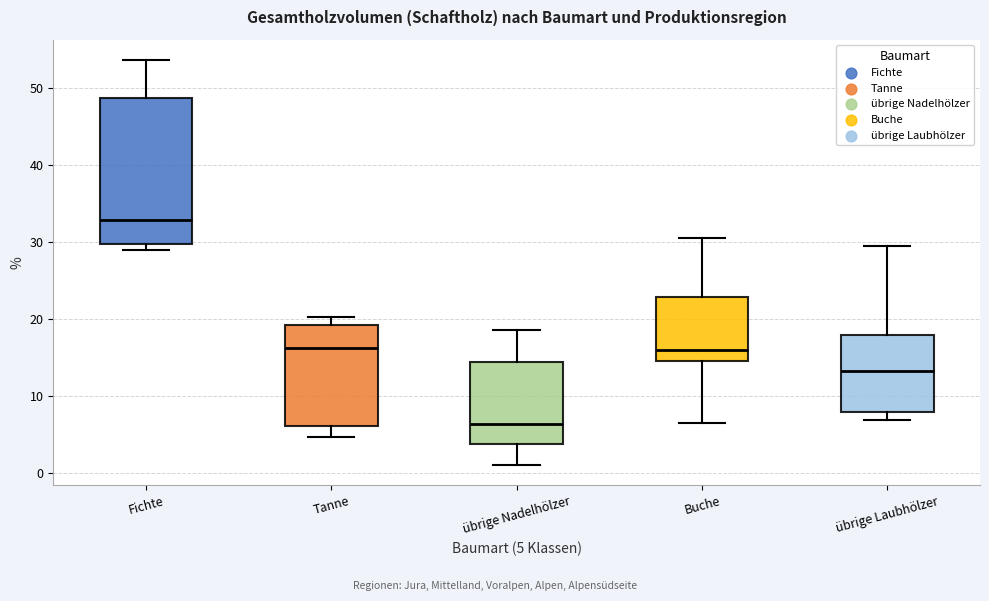

Reading left to right, transcribe this box plot: for each box, give where its median line is, the range the box spans, and where its two whiskers end, as read against the y-axis. The values are not printed on the chart, so give them approximately, as read against the axis.

Fichte: median 33, box 30 to 49, whiskers 29 to 54
Tanne: median 16, box 6 to 19, whiskers 5 to 20
übrige Nadelhölzer: median 6, box 4 to 14, whiskers 1 to 19
Buche: median 16, box 15 to 23, whiskers 7 to 31
übrige Laubhölzer: median 13, box 8 to 18, whiskers 7 to 30